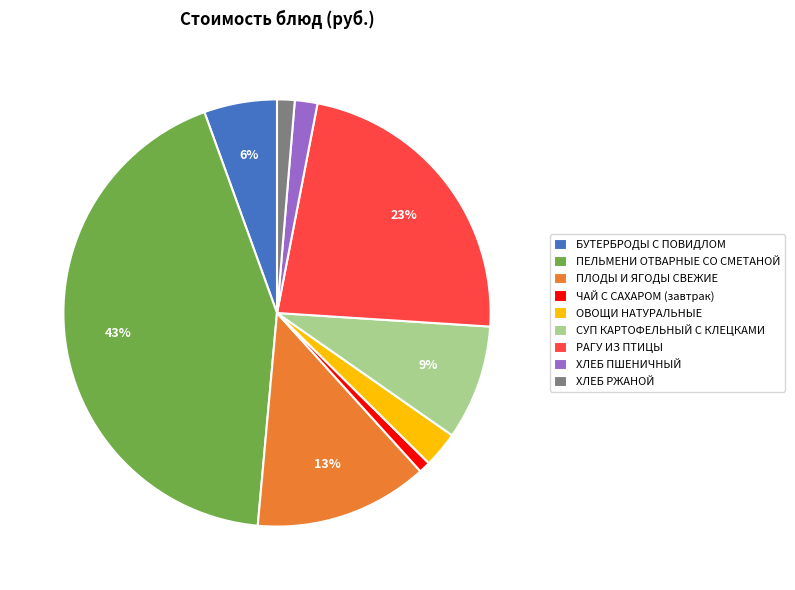

To the nearest percent, what is the difference between the largest and smallest slice percentages?

42%